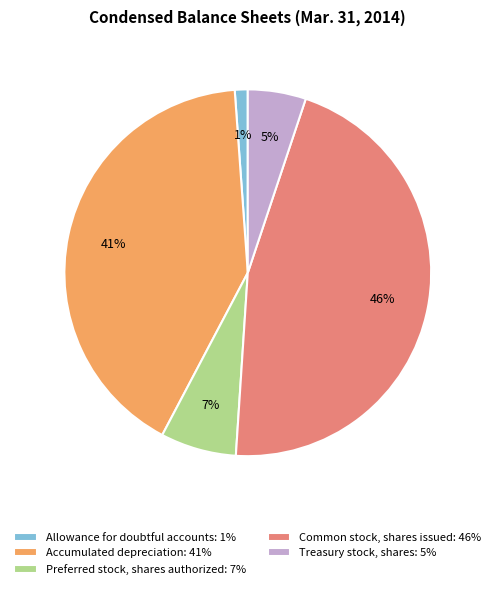

Is there a majority slice in this chart?

No